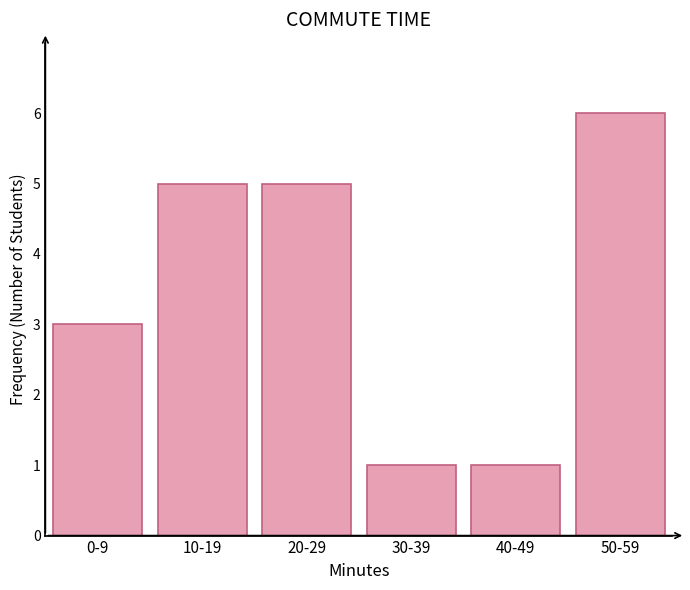

Reading left to right, extract all data points from this chart.

3	5	5	1	1	6